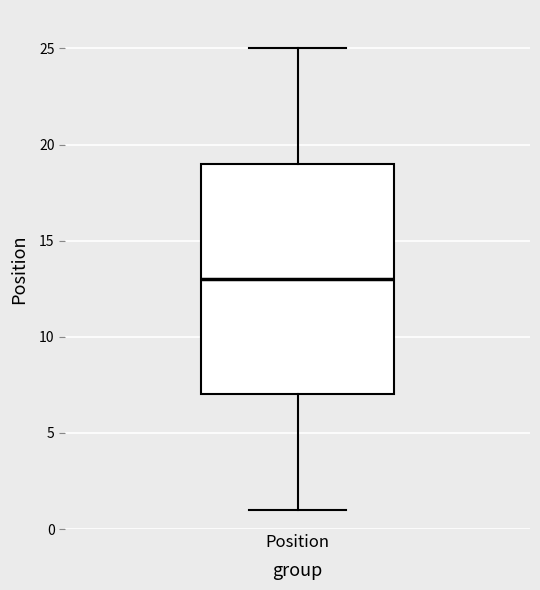

Read this box plot against the y-axis: the position of the median line, the range covered by the box, and the ends of both whiskers. The values are not printed on the chart, so give them approximately, as read against the axis.

median 13, box 7 to 19, whiskers 1 to 25